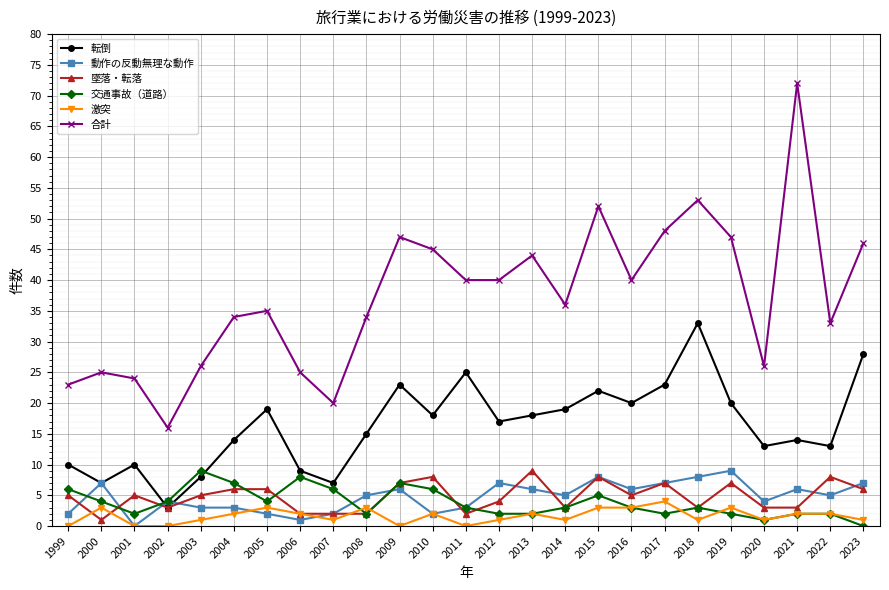

How many positive values does the 交通事故（道路） series have?

24